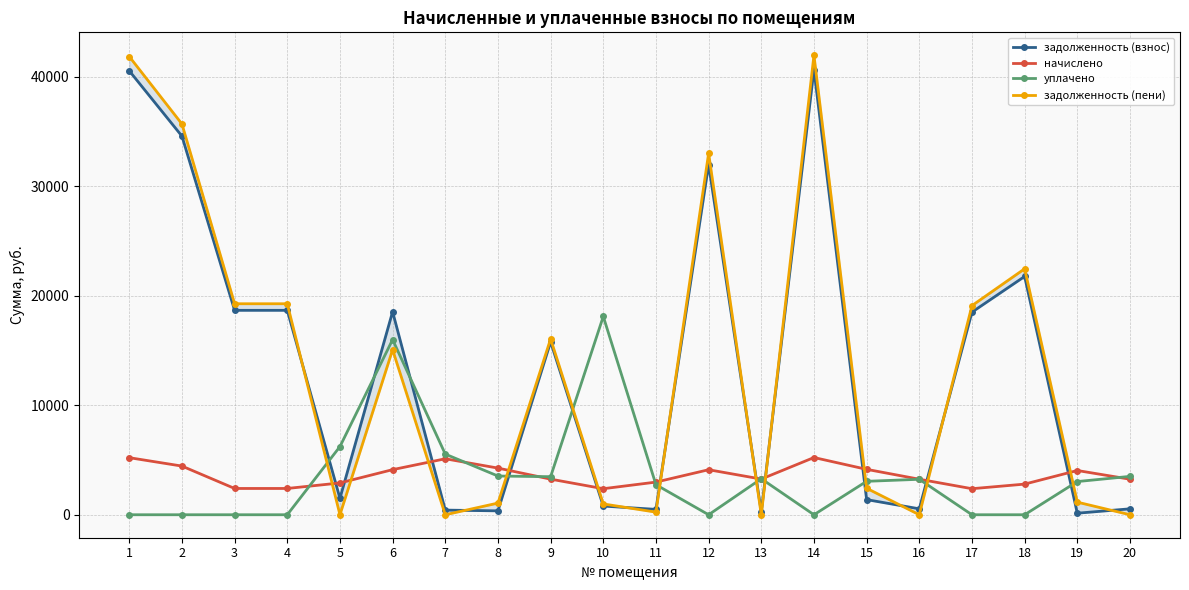

What is the lowest value of the задолженность (взнос) series?

141.2